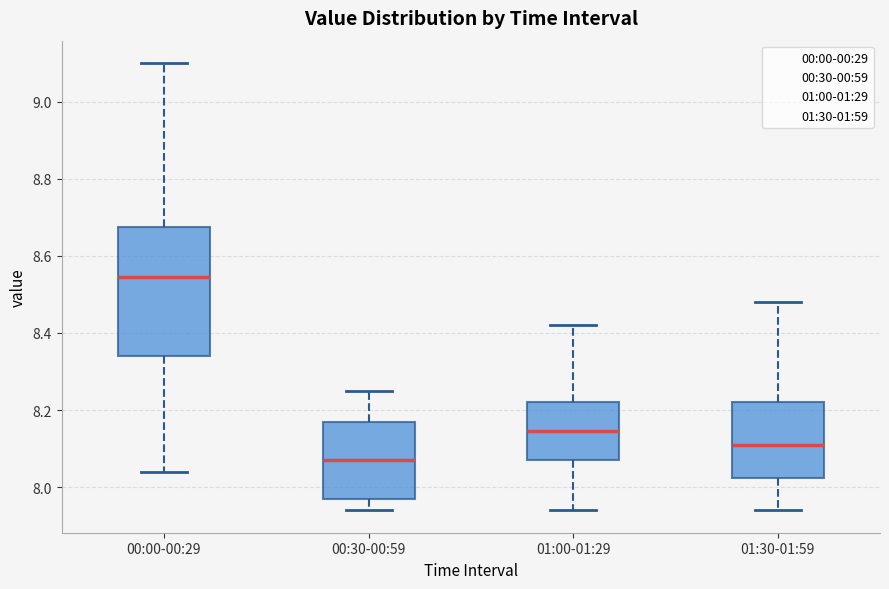

Comparing the boxes themselves (not the whiskers), which one is the tallest?

00:00-00:29